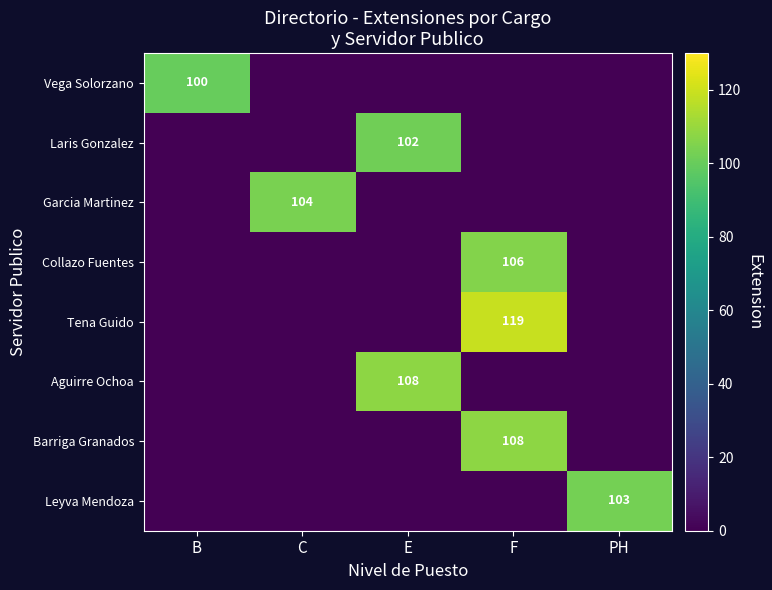

True or false: Leyva Mendoza has a value of 0 at B.

True